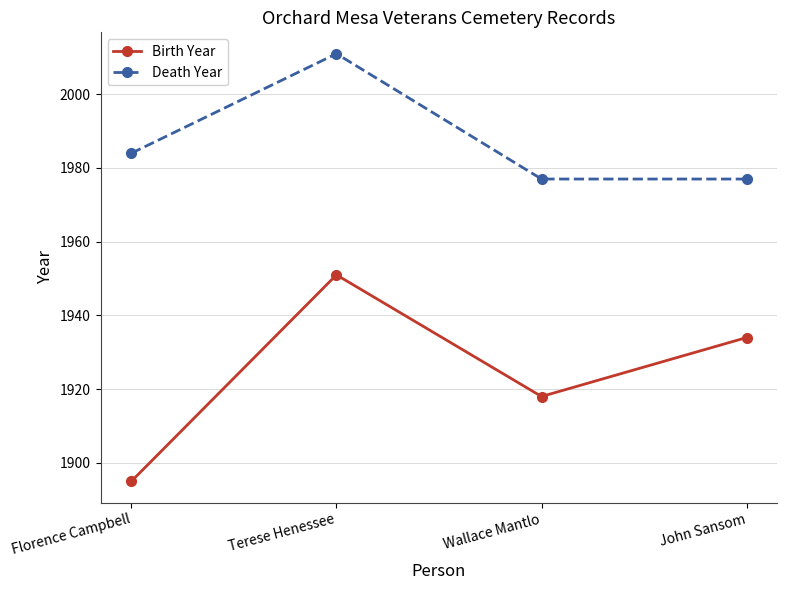

Which series has the largest range (max minus min)?

Birth Year